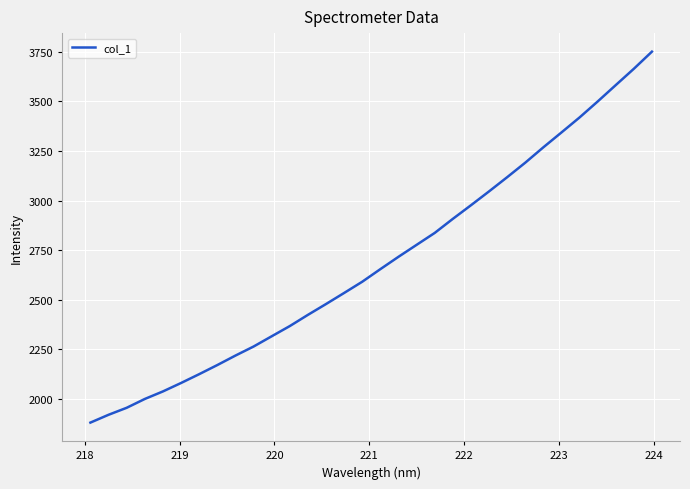

What is the smallest value displayed?

1880.2